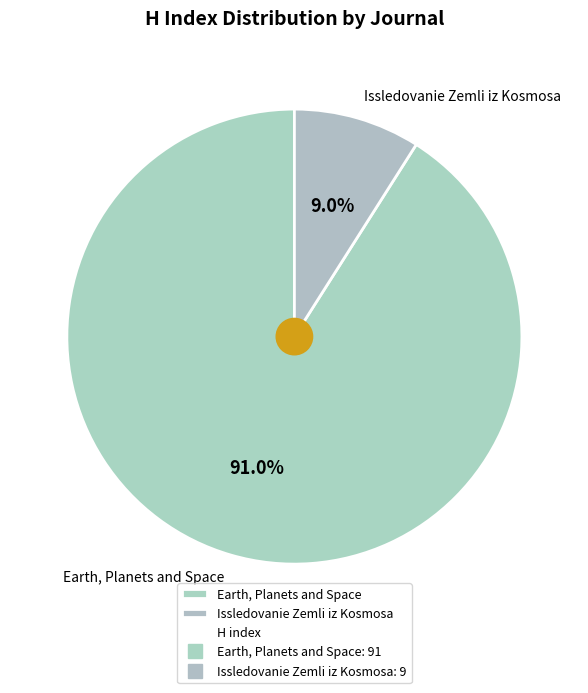

How many slices are in this pie chart?

2